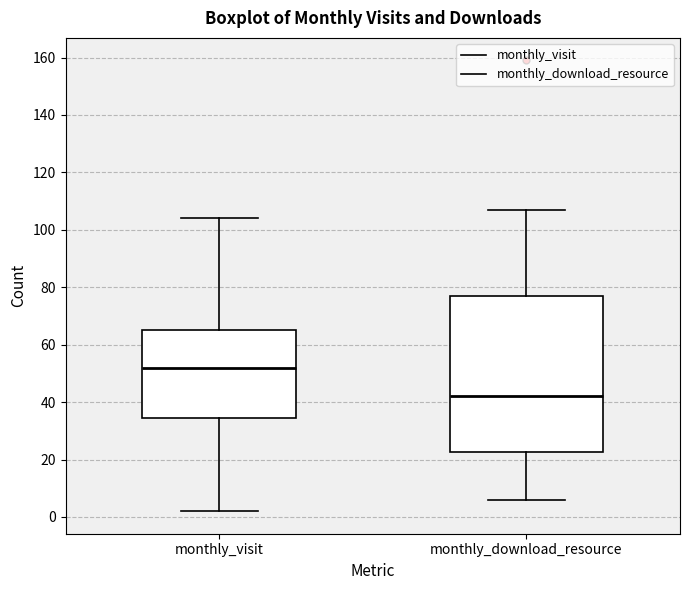

Which box has the highest median line?

monthly_visit